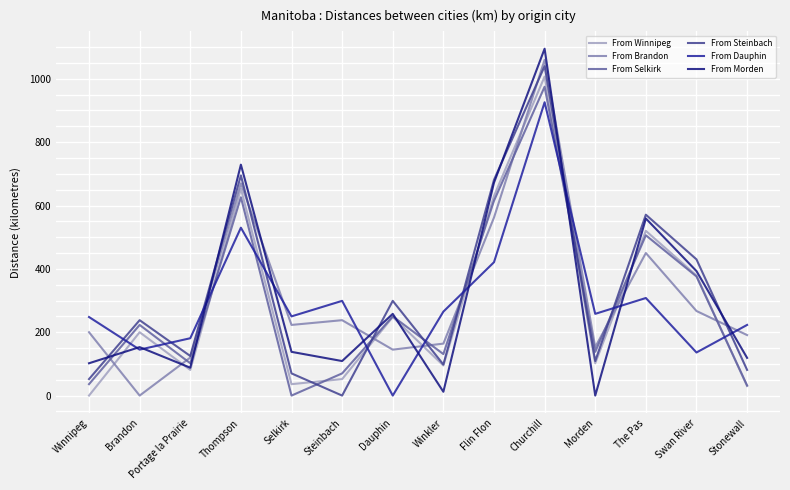

How many values in the From Steinbach series are below 238?

7